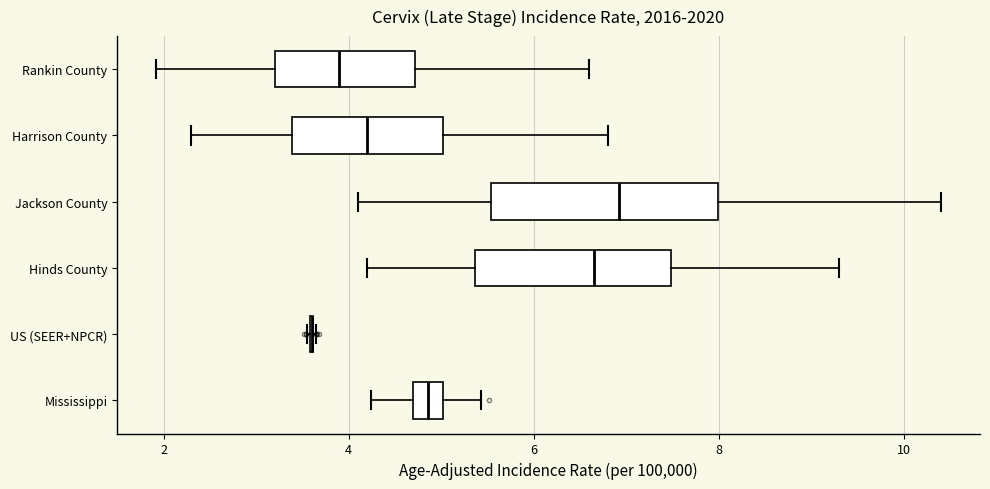

Which box is the widest, from its left edge to its right edge?

Jackson County